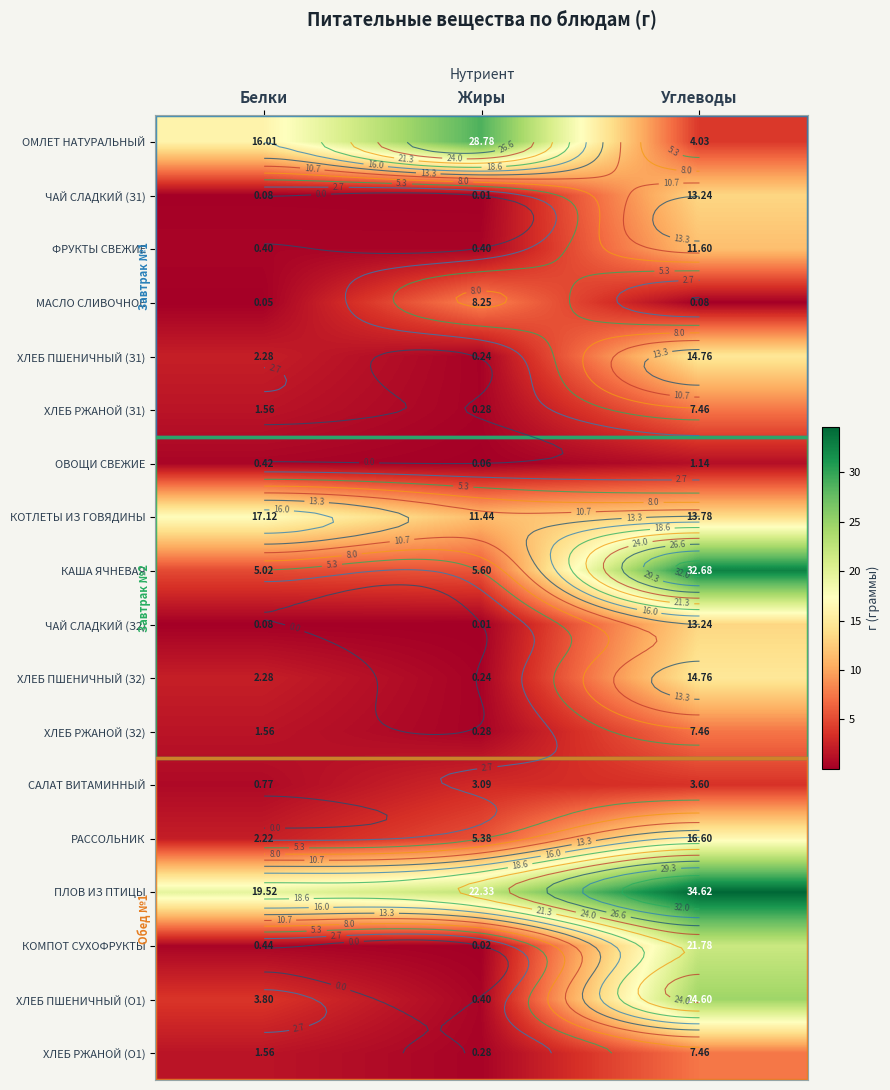

Between Жиры and Углеводы, which is larger?

Жиры